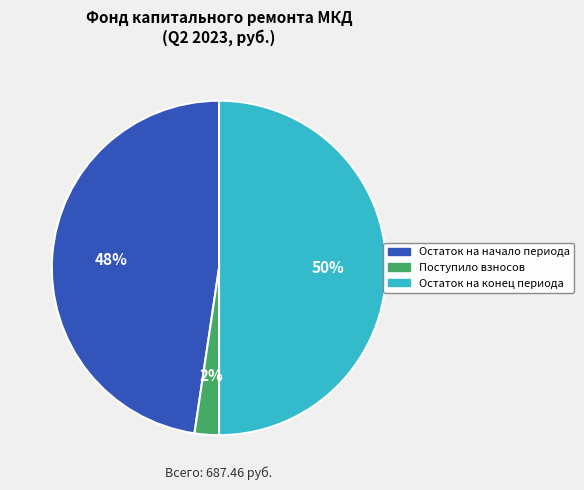

To the nearest percent, what is the average slice percentage?

33%